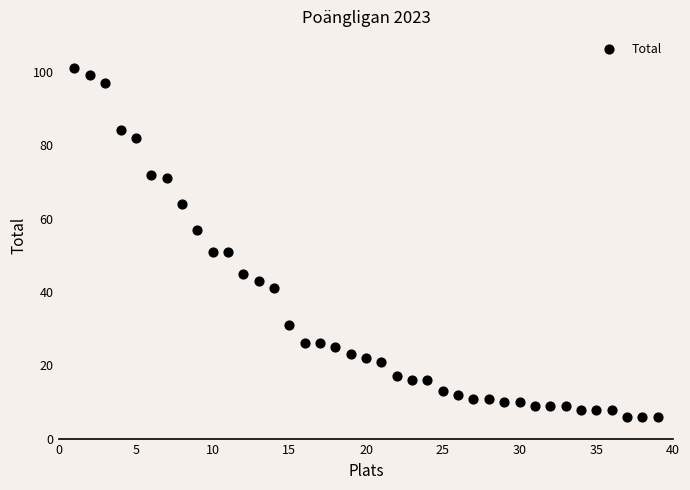

What is the range of Y values (max minus min)?

95